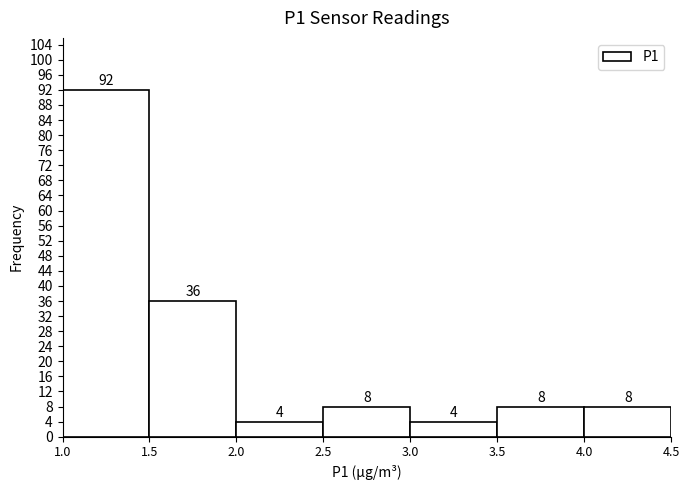

Reading left to right, list every bar in this chart as the range it spans on the x-axis followed by its height.

1.0 to 1.5: 92
1.5 to 2.0: 36
2.0 to 2.5: 4
2.5 to 3.0: 8
3.0 to 3.5: 4
3.5 to 4.0: 8
4.0 to 4.5: 8